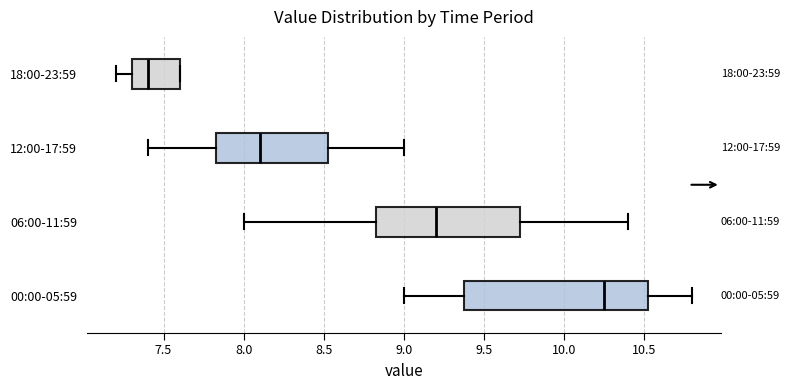

Reading bottom to top, read every box against the x-axis: the position of its median line, the range the box covers, and the ends of its whiskers. The values are not printed on the chart, so give them approximately, as read against the axis.

00:00-05:59: median 10.25, box 9.40 to 10.55, whiskers 9.00 to 10.80
06:00-11:59: median 9.20, box 8.85 to 9.75, whiskers 8.00 to 10.40
12:00-17:59: median 8.10, box 7.85 to 8.55, whiskers 7.40 to 9.00
18:00-23:59: median 7.40, box 7.30 to 7.60, whiskers 7.20 to 7.60